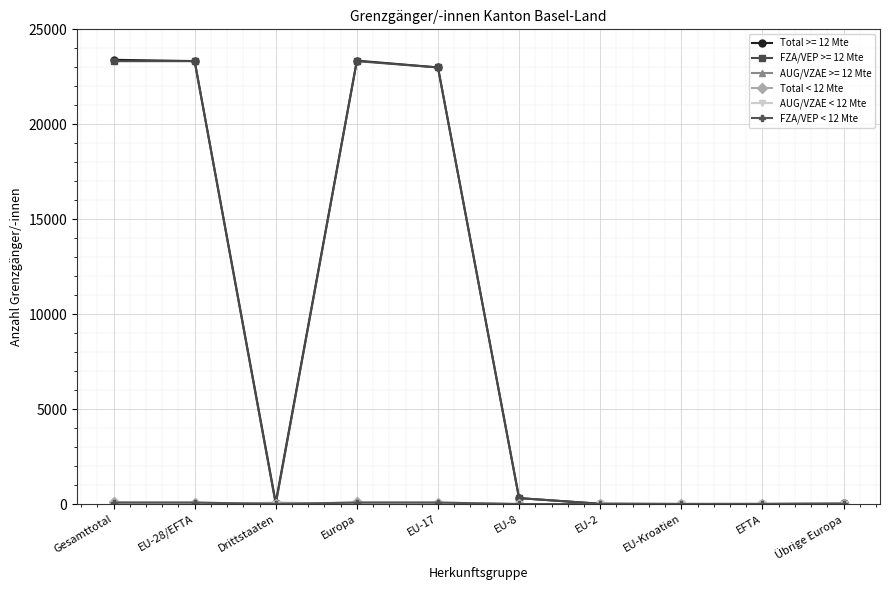

What is the label of the 3rd point from the right?

EU-Kroatien